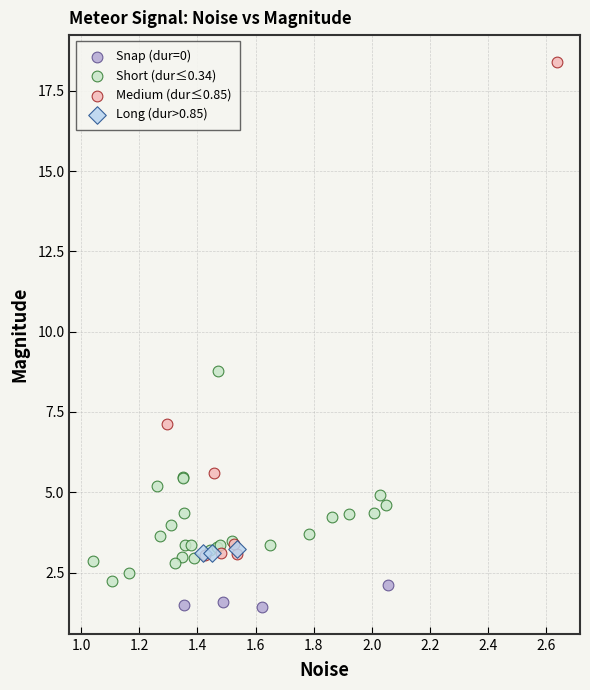

What are all the series names shown in the legend?

Snap (dur=0), Short (dur≤0.34), Medium (dur≤0.85), Long (dur>0.85)